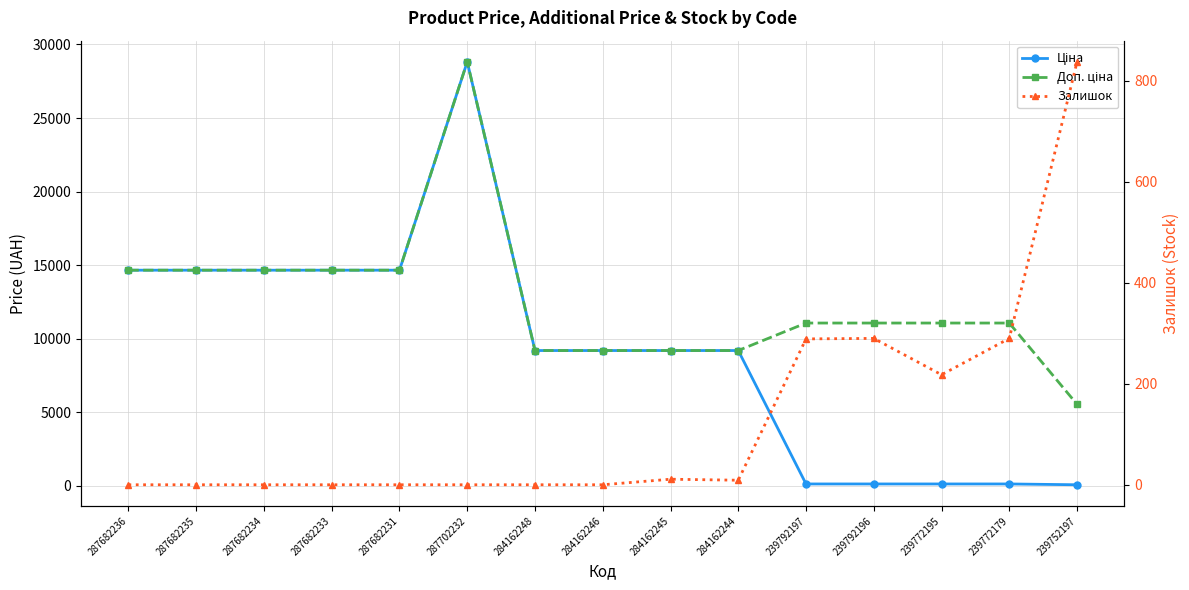

Is it true that Ціна equals 16172.8 at 284162248?

False